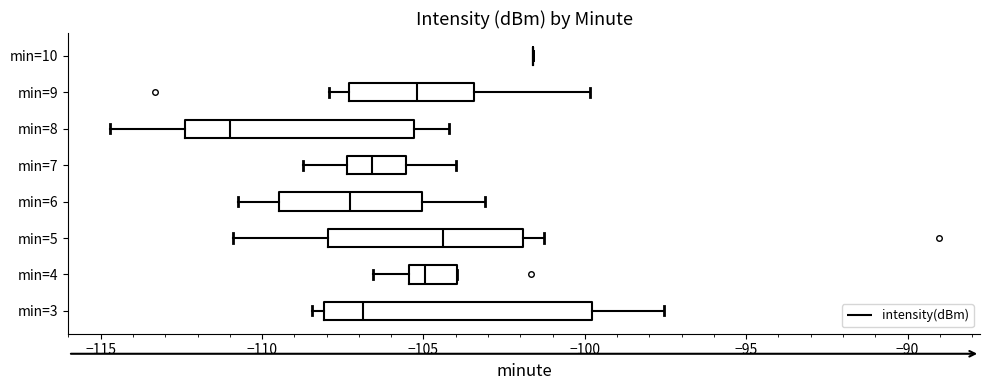

Reading bottom to top, read every box against the x-axis: the position of its median line, the range the box covers, and the ends of its whiskers. The values are not printed on the chart, so give them approximately, as read against the axis.

min=3: median -107.0, box -108.0 to -100.0, whiskers -108.5 to -97.5
min=4: median -105.0, box -105.5 to -104.0, whiskers -106.5 to -104.0
min=5: median -104.5, box -108.0 to -102.0, whiskers -111.0 to -101.5
min=6: median -107.5, box -109.5 to -105.0, whiskers -110.5 to -103.0
min=7: median -106.5, box -107.5 to -105.5, whiskers -108.5 to -104.0
min=8: median -111.0, box -112.5 to -105.5, whiskers -114.5 to -104.0
min=9: median -105.0, box -107.5 to -103.5, whiskers -108.0 to -100.0
min=10: box collapsed to a line at -101.5, whiskers -101.5 to -101.5